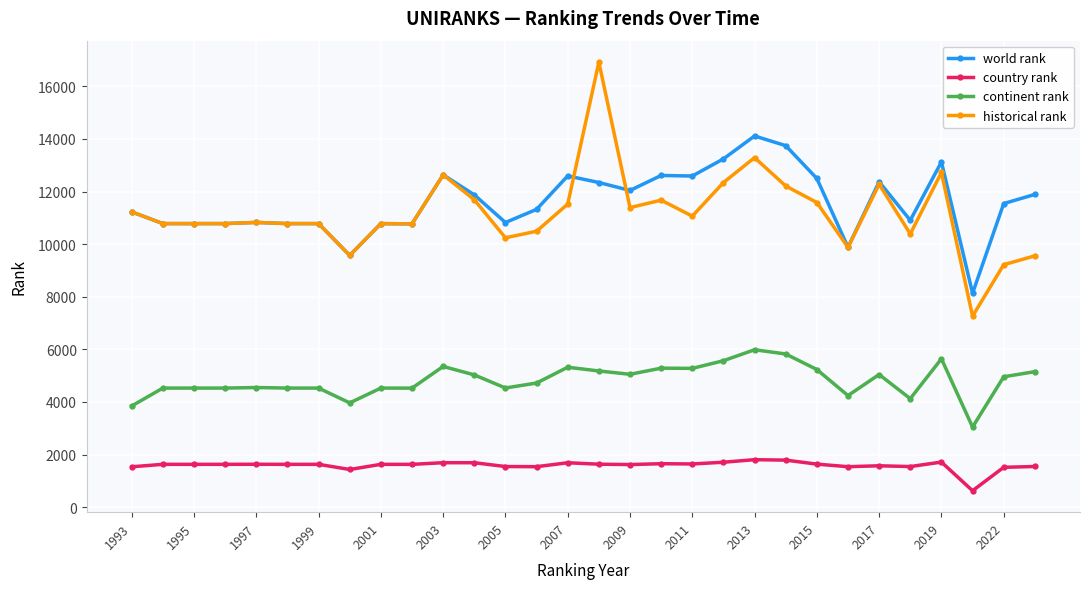

What is the minimum value shown in the chart?

626.0